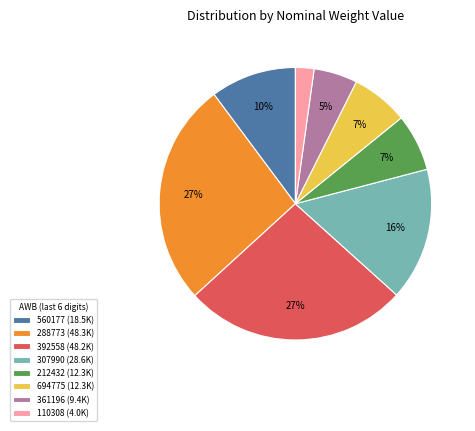

Is 110308 (4.0K) the majority of the pie?

No